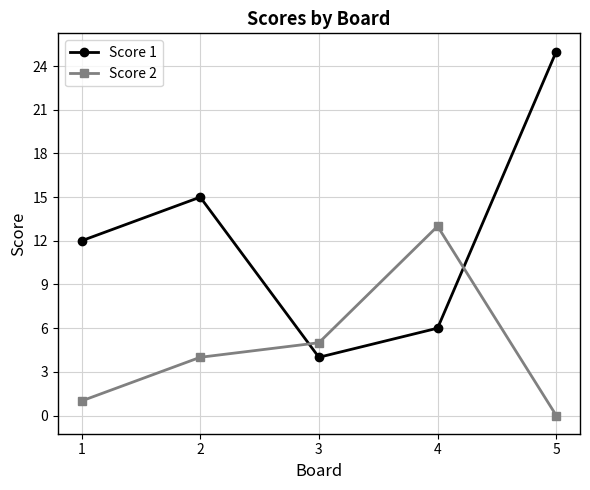

What is the difference between the Score 1 values at 1 and 2?

3